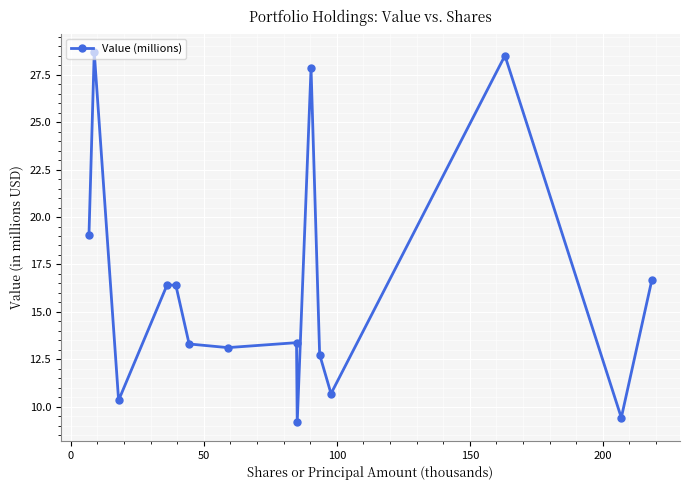

What is the smallest value displayed?

9.2